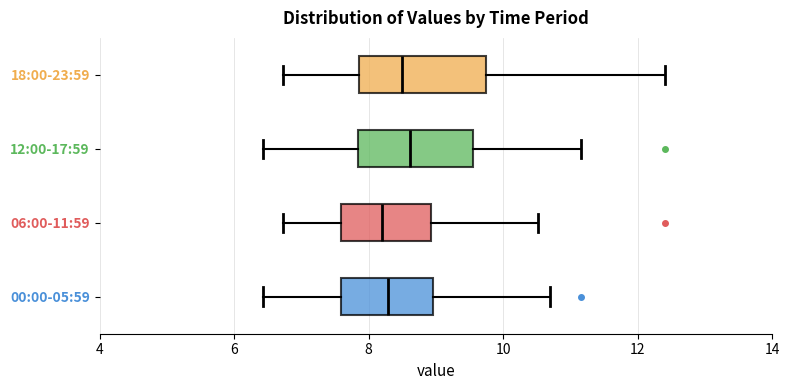

Reading bottom to top, read every box against the x-axis: the position of its median line, the range the box covers, and the ends of its whiskers. The values are not printed on the chart, so give them approximately, as read against the axis.

00:00-05:59: median 8.2, box 7.6 to 9.0, whiskers 6.4 to 10.8
06:00-11:59: median 8.2, box 7.6 to 9.0, whiskers 6.8 to 10.6
12:00-17:59: median 8.6, box 7.8 to 9.6, whiskers 6.4 to 11.2
18:00-23:59: median 8.6, box 7.8 to 9.8, whiskers 6.8 to 12.4